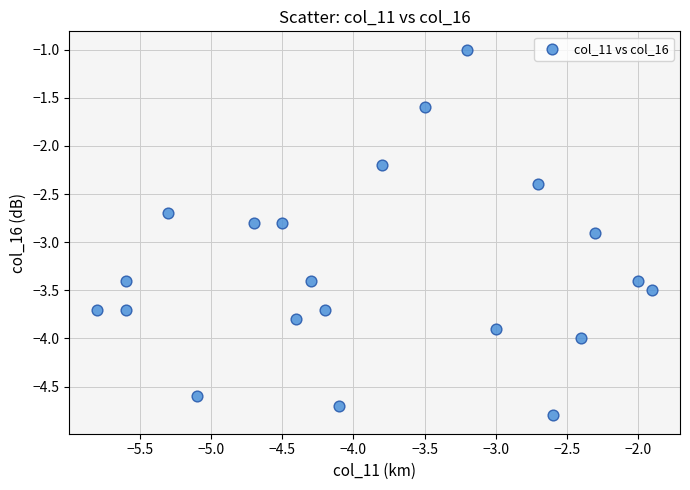

What is the range of X values (max minus min)?

3.9